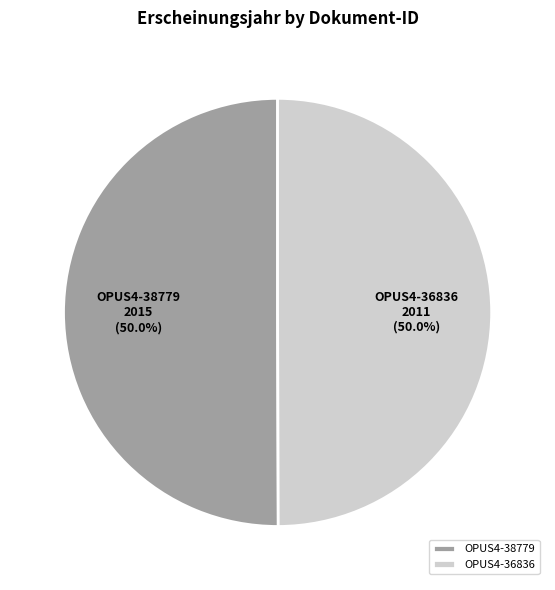

Count the number of slices in the pie.

2